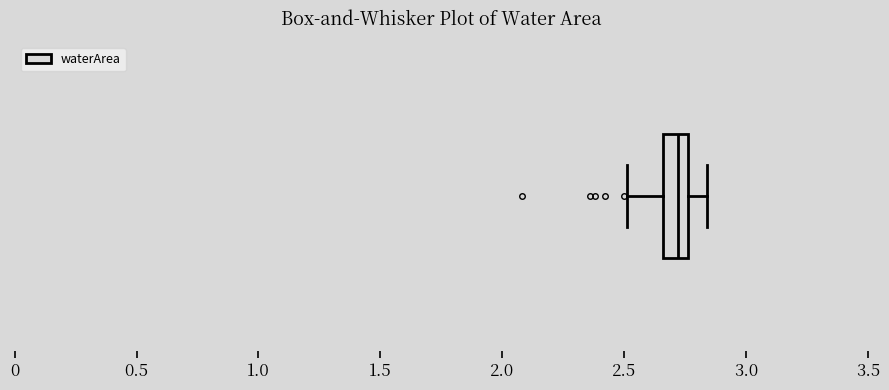

Read this box plot against the x-axis: the position of the median line, the range covered by the box, and the ends of both whiskers. The values are not printed on the chart, so give them approximately, as read against the axis.

median 2.70, box 2.65 to 2.75, whiskers 2.50 to 2.85